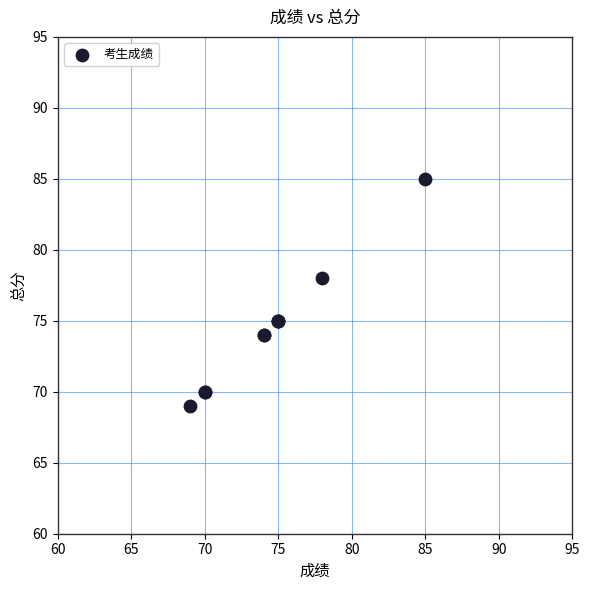

What Y value in the scatter plot is closest to 77?

78